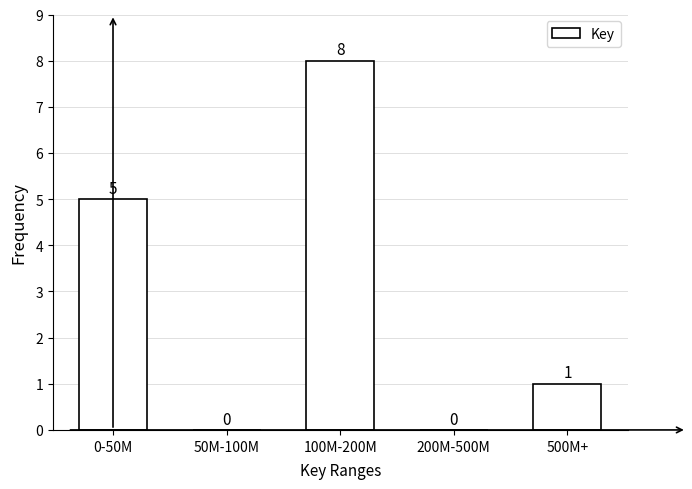

Reading left to right, list all the values displayed in this chart.

0-50M=5	50M-100M=0	100M-200M=8	200M-500M=0	500M+=1